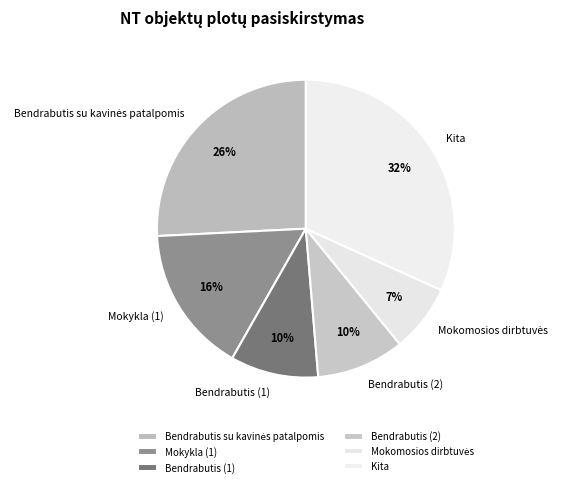

Which has a higher value, Mokykla (1) or Kita?

Kita